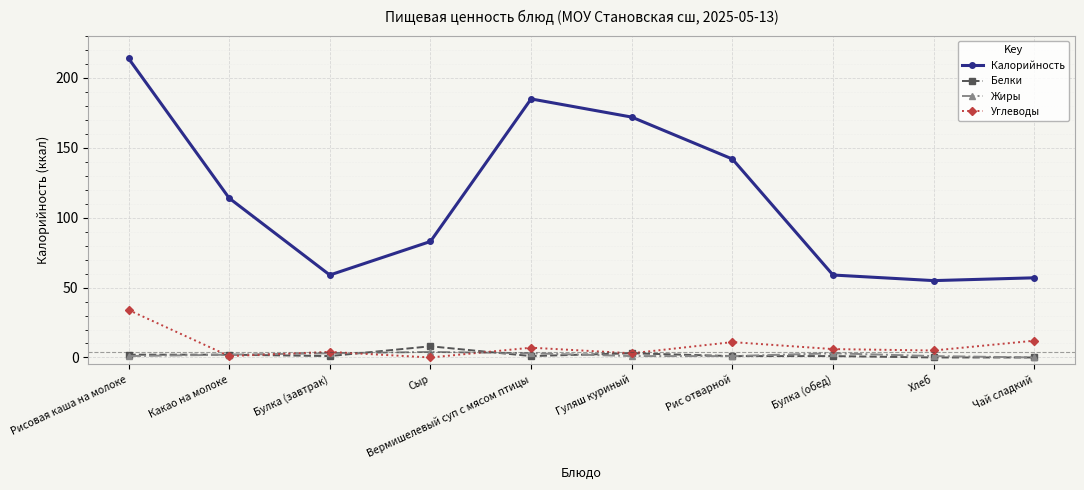

Which series has the largest range (max minus min)?

Калорийность